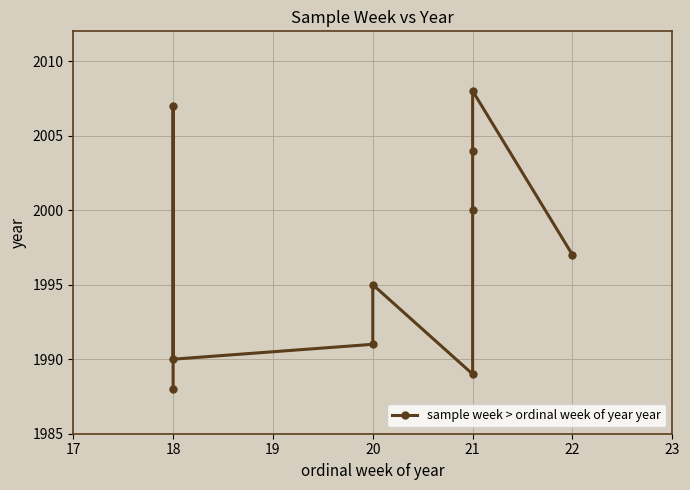

Where is the first local minimum?

18